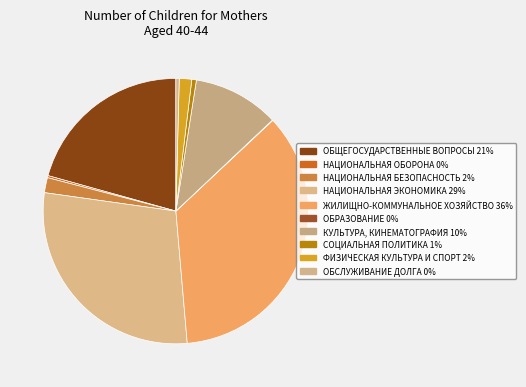

What percentage is the НАЦИОНАЛЬНАЯ ЭКОНОМИКА slice, to the nearest percent?

29%